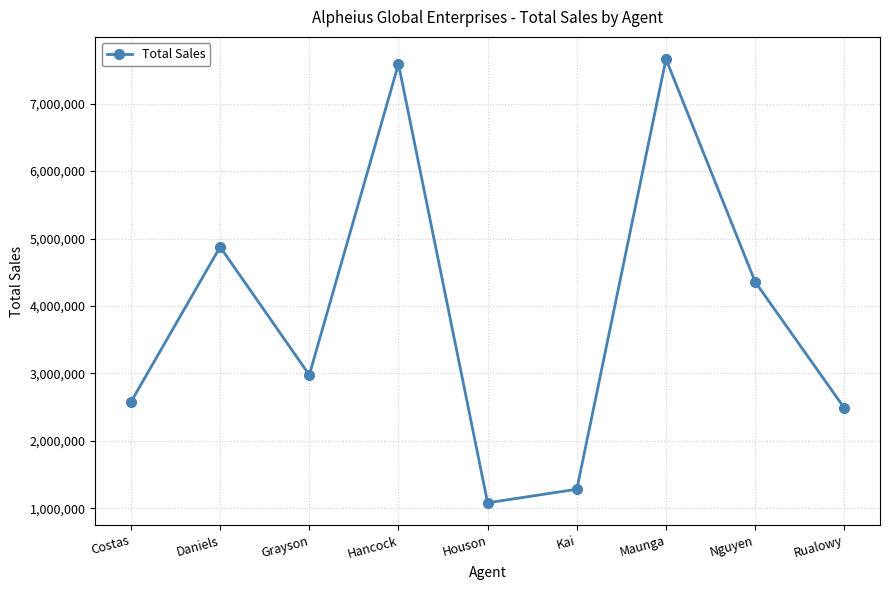

Is this an area chart (filled region under the line)?

No